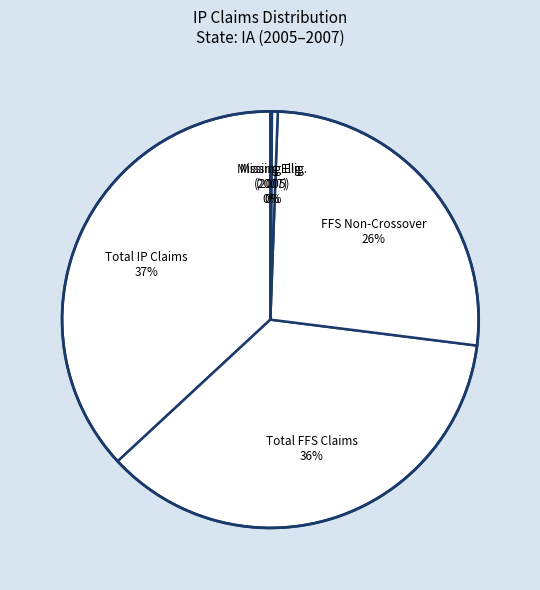

To the nearest percent, what percentage of the pie is Total FFS Claims?

36%